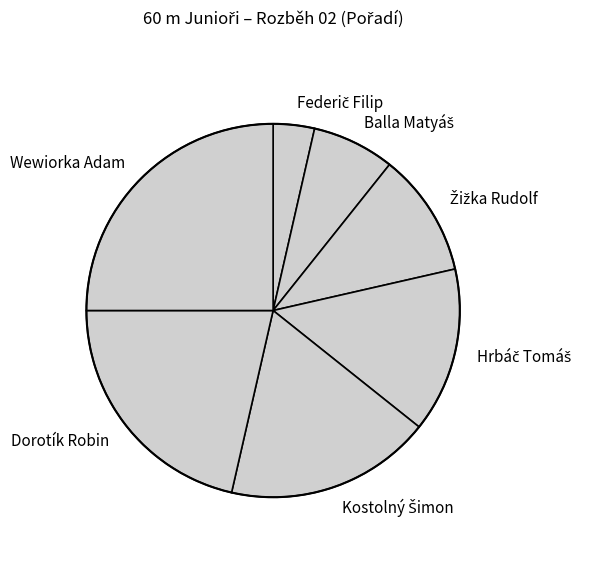

Which slice is the largest?

Wewiorka Adam